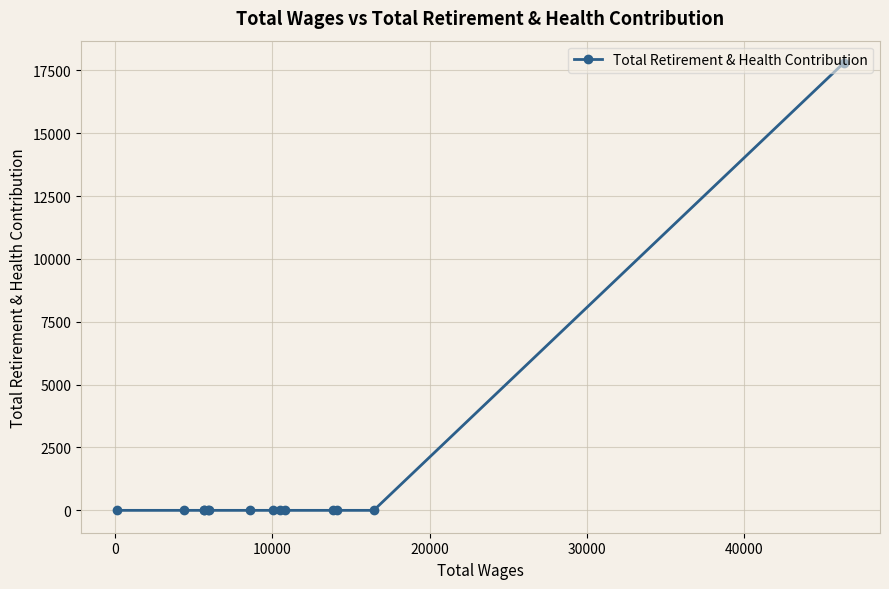

How many values exceed 0?

1